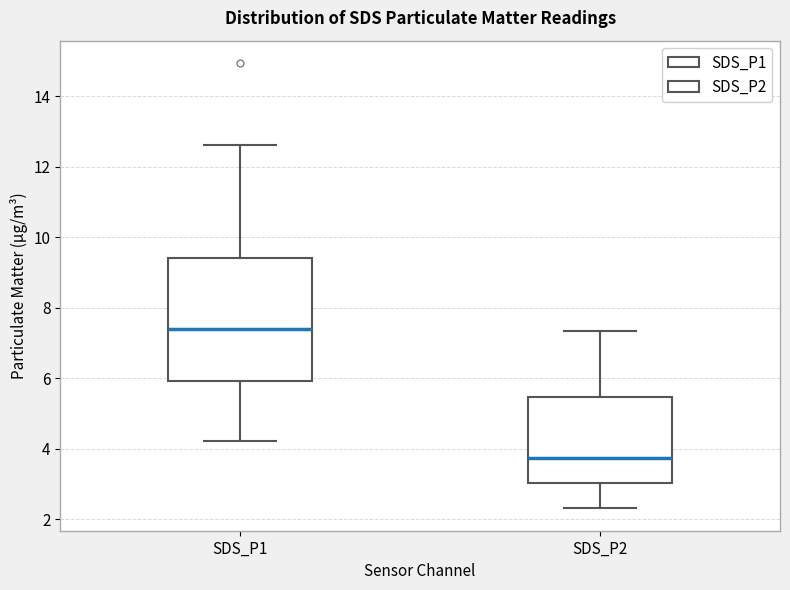

Reading left to right, read every box against the y-axis: the position of its median line, the range the box covers, and the ends of its whiskers. The values are not printed on the chart, so give them approximately, as read against the axis.

SDS_P1: median 7.4, box 6.0 to 9.4, whiskers 4.2 to 12.6
SDS_P2: median 3.8, box 3.0 to 5.4, whiskers 2.4 to 7.4